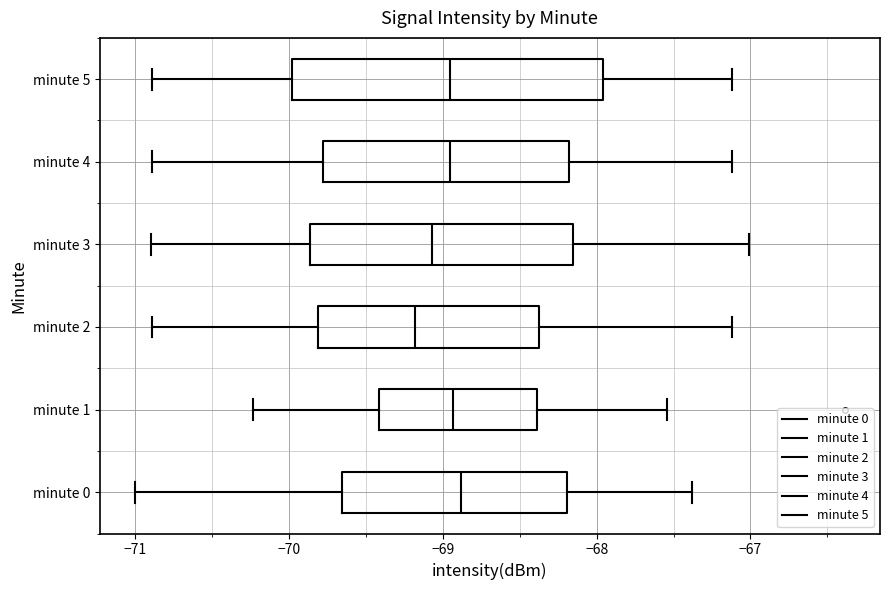

Reading bottom to top, read every box against the x-axis: the position of its median line, the range the box covers, and the ends of its whiskers. The values are not printed on the chart, so give them approximately, as read against the axis.

minute 0: median -68.9, box -69.7 to -68.2, whiskers -71.0 to -67.4
minute 1: median -68.9, box -69.4 to -68.4, whiskers -70.2 to -67.5
minute 2: median -69.2, box -69.8 to -68.4, whiskers -70.9 to -67.1
minute 3: median -69.1, box -69.9 to -68.2, whiskers -70.9 to -67.0
minute 4: median -69.0, box -69.8 to -68.2, whiskers -70.9 to -67.1
minute 5: median -69.0, box -70.0 to -68.0, whiskers -70.9 to -67.1